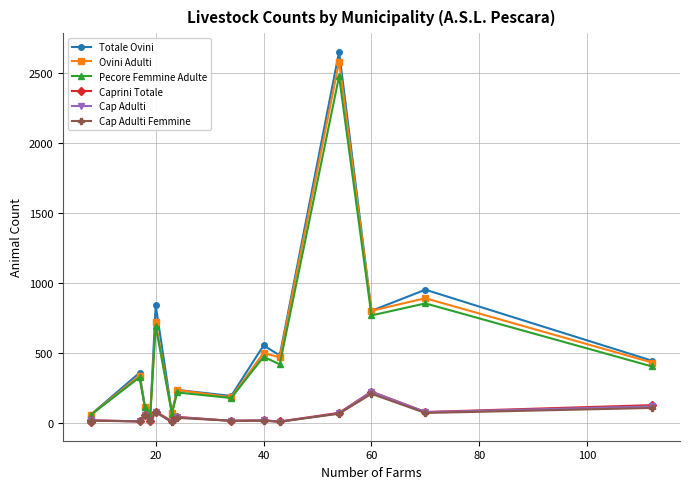

True or false: Totale Ovini and Caprini Totale intersect in this chart.

False